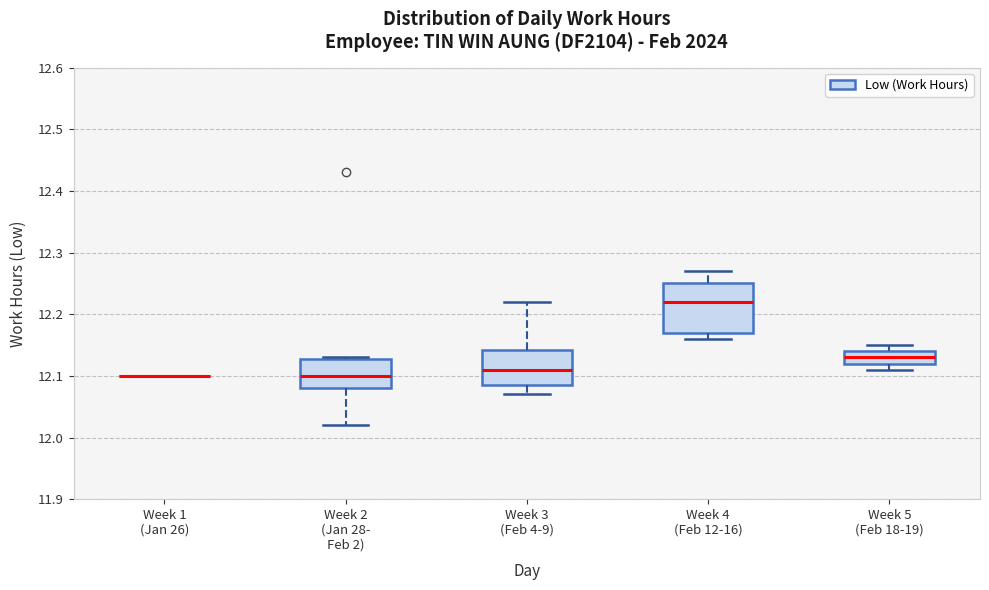

Reading left to right, read every box against the y-axis: the position of its median line, the range the box covers, and the ends of its whiskers. The values are not printed on the chart, so give them approximately, as read against the axis.

Week 1 (Jan 26): box collapsed to a line at 12.10, whiskers 12.10 to 12.10
Week 2 (Jan 28- Feb 2): median 12.10, box 12.08 to 12.13, whiskers 12.02 to 12.13
Week 3 (Feb 4-9): median 12.11, box 12.09 to 12.14, whiskers 12.07 to 12.22
Week 4 (Feb 12-16): median 12.22, box 12.17 to 12.25, whiskers 12.16 to 12.27
Week 5 (Feb 18-19): median 12.13, box 12.12 to 12.14, whiskers 12.11 to 12.15